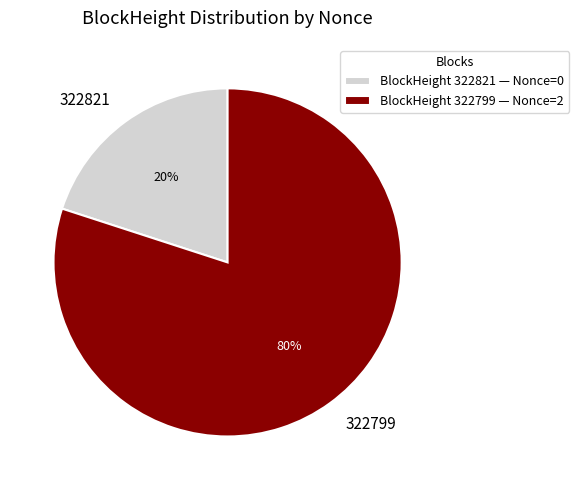

Is there a majority slice in this chart?

Yes